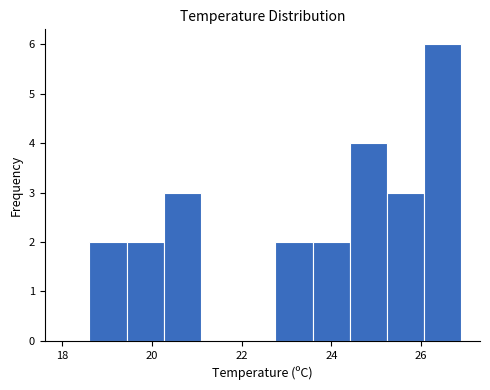

What is the height of the bar covering 20.2 to 21.0 on the x-axis? Neither the bar edges nor the heights are printed on the chart, so give them approximately, as read against the axes.

3